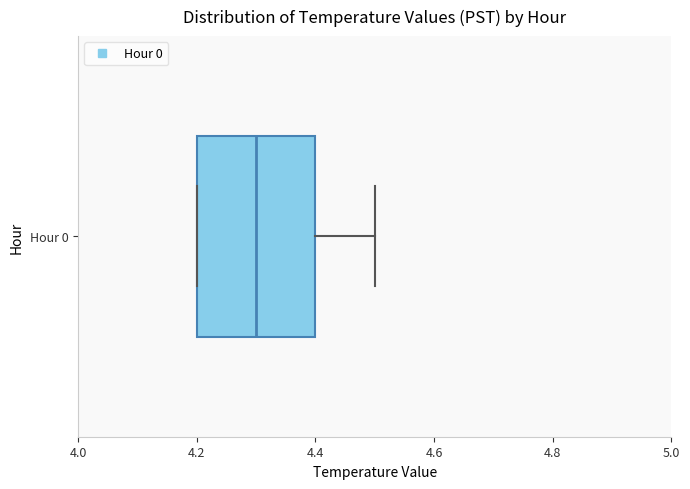

Read this box plot against the x-axis: the position of the median line, the range covered by the box, and the ends of both whiskers. The values are not printed on the chart, so give them approximately, as read against the axis.

median 4.3, box 4.2 to 4.4, whiskers 4.2 to 4.5